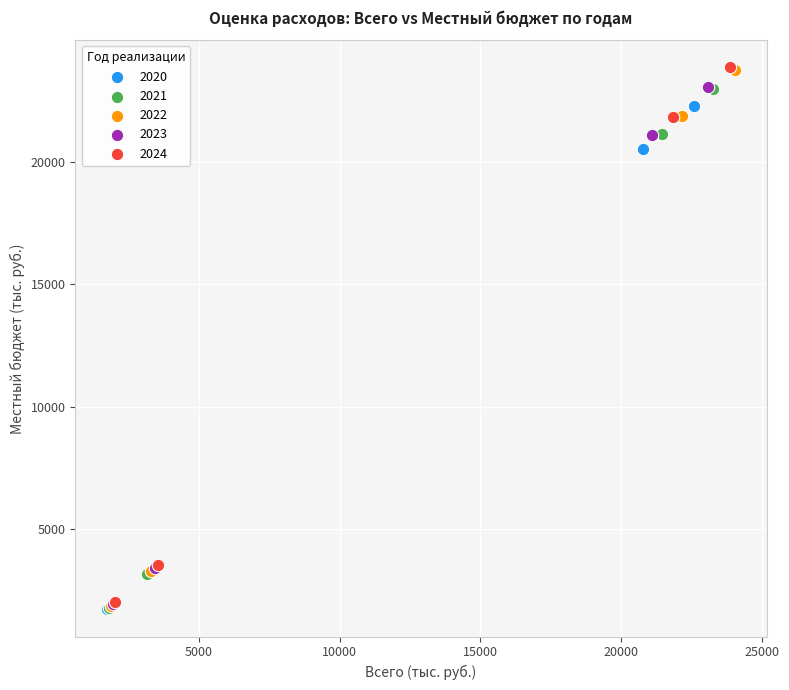

Which series has the largest Y range (max minus min)?

2022